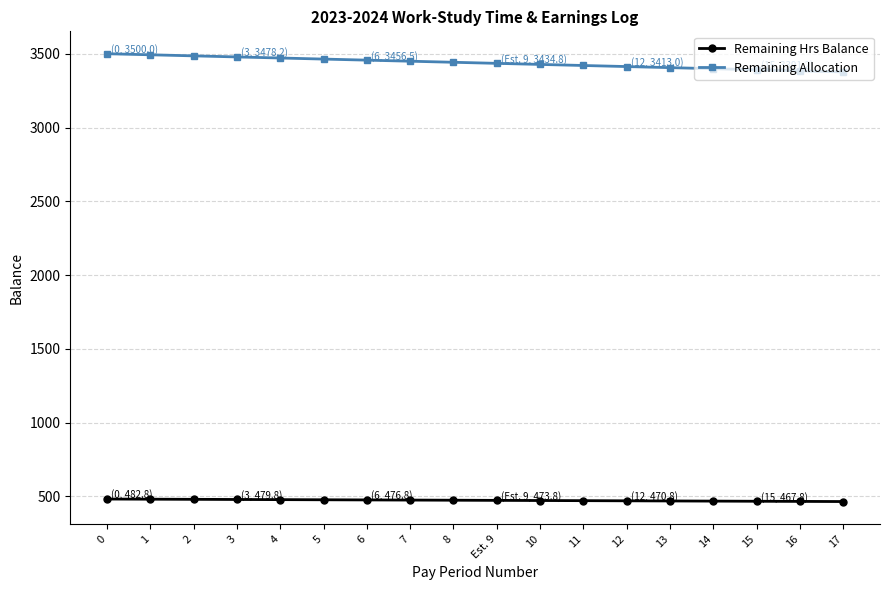

What is the lowest value of the Remaining Hrs Balance series?

465.8